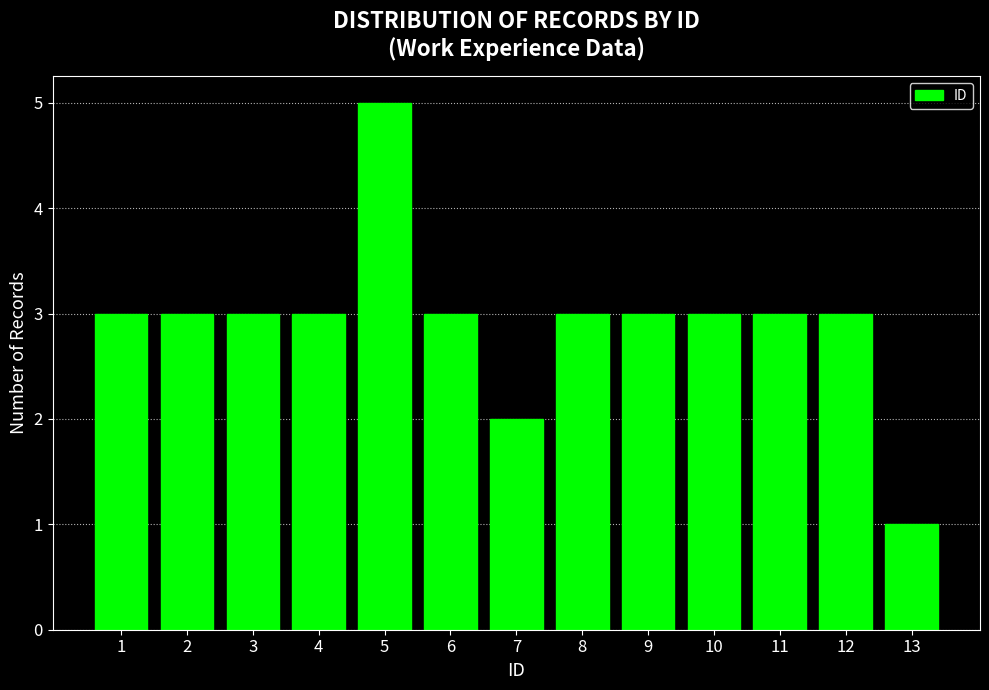

Reading left to right, extract all data points from this chart.

3	3	3	3	5	3	2	3	3	3	3	3	1